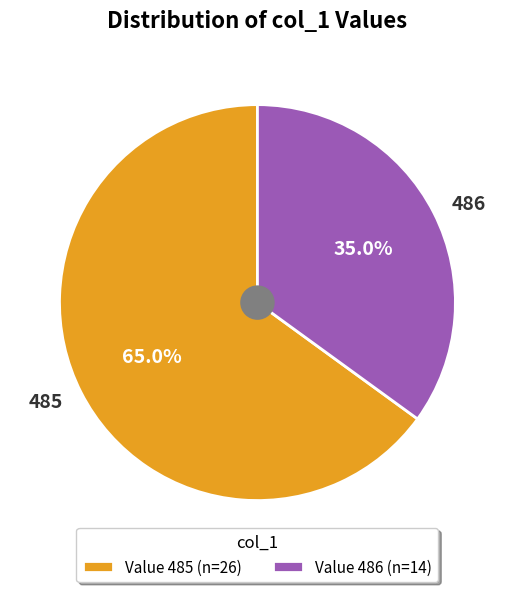

To the nearest percent, what is the average slice percentage?

50%